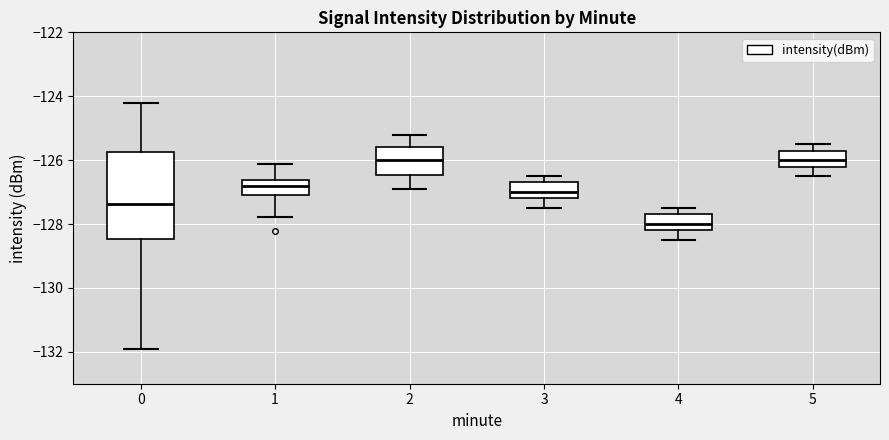

Reading left to right, transcribe this box plot: for each box, give where its median line is, the range the box spans, and where its two whiskers end, as read against the y-axis. The values are not printed on the chart, so give them approximately, as read against the axis.

0: median -127.4, box -128.4 to -125.8, whiskers -132.0 to -124.2
1: median -126.8, box -127.0 to -126.6, whiskers -127.8 to -126.2
2: median -126.0, box -126.4 to -125.6, whiskers -126.8 to -125.2
3: median -127.0, box -127.2 to -126.6, whiskers -127.4 to -126.4
4: median -128.0, box -128.2 to -127.6, whiskers -128.4 to -127.4
5: median -126.0, box -126.2 to -125.6, whiskers -126.4 to -125.4